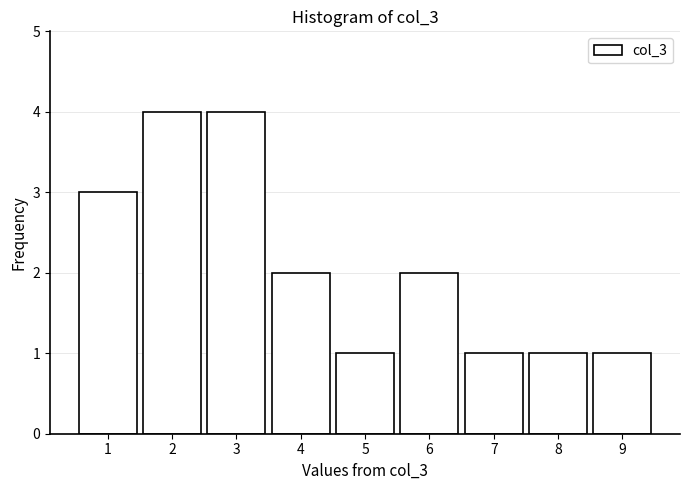

Reading right to left, what are all the values shown in this chart?

1	1	1	2	1	2	4	4	3